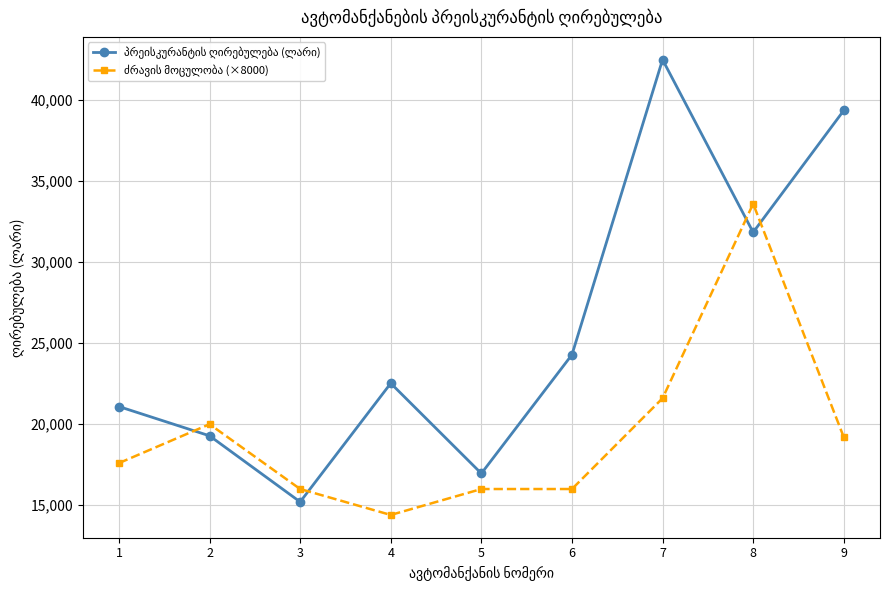

How many lines are shown in the chart?

2